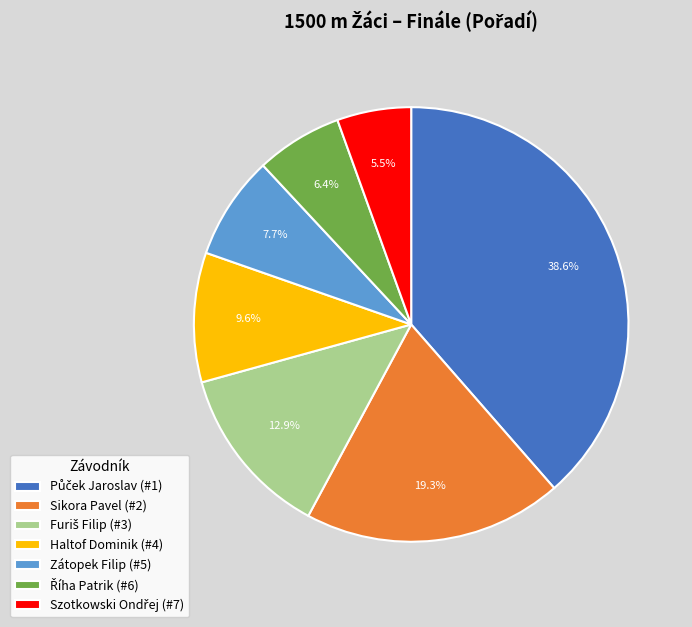

What portion of the pie excludes Haltof Dominik (#4)?

90.4%